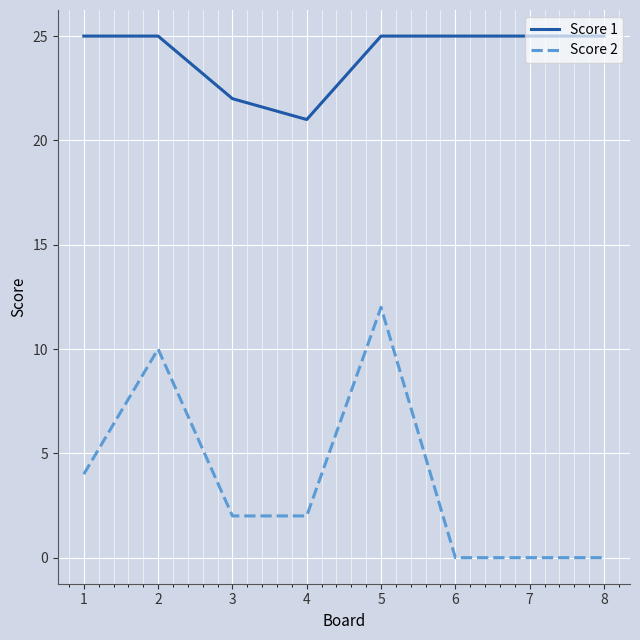

What is the difference between the maximum and minimum values in the Score 1 series?

4